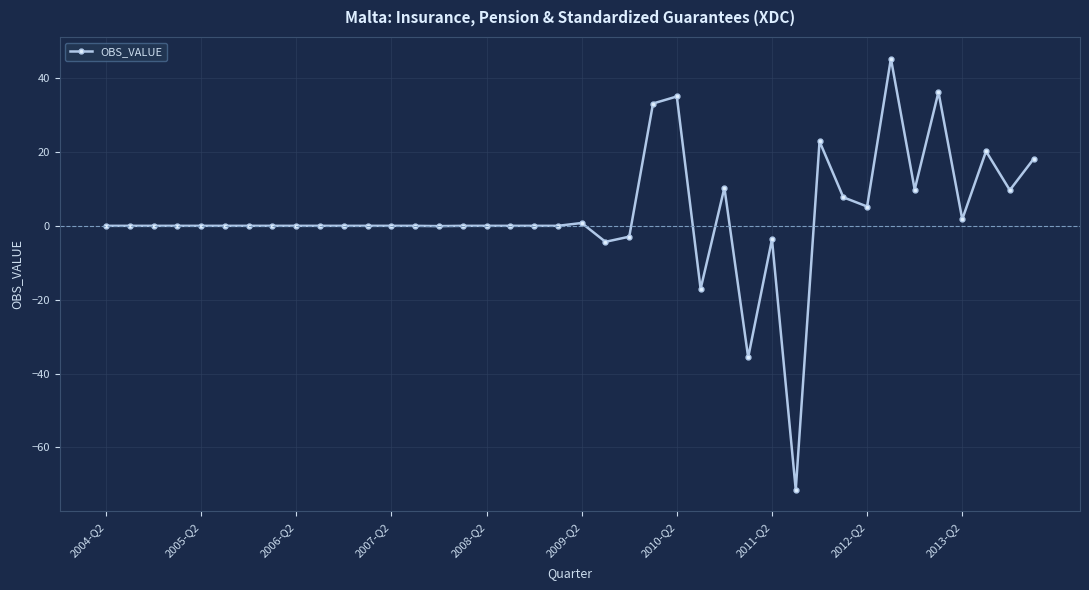

Count the number of categories in the chart.

40